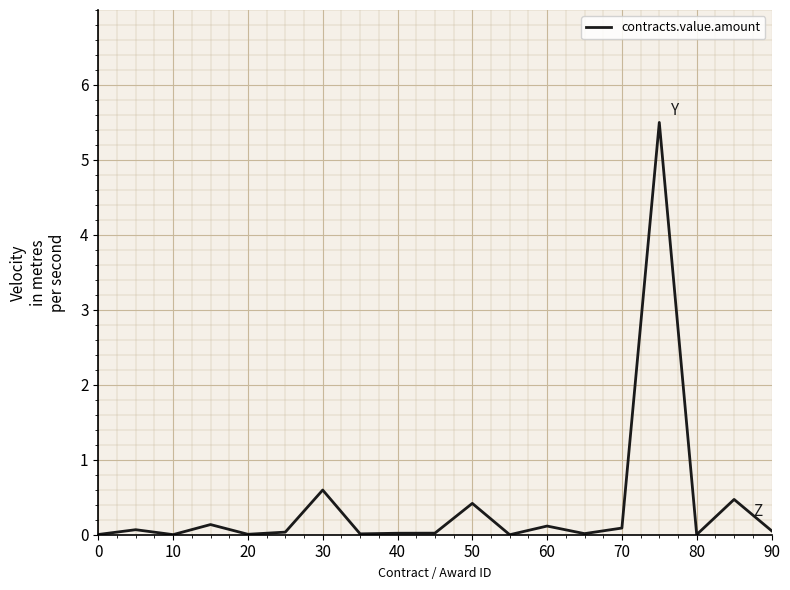

What is the difference between the maximum and minimum values?

5.5